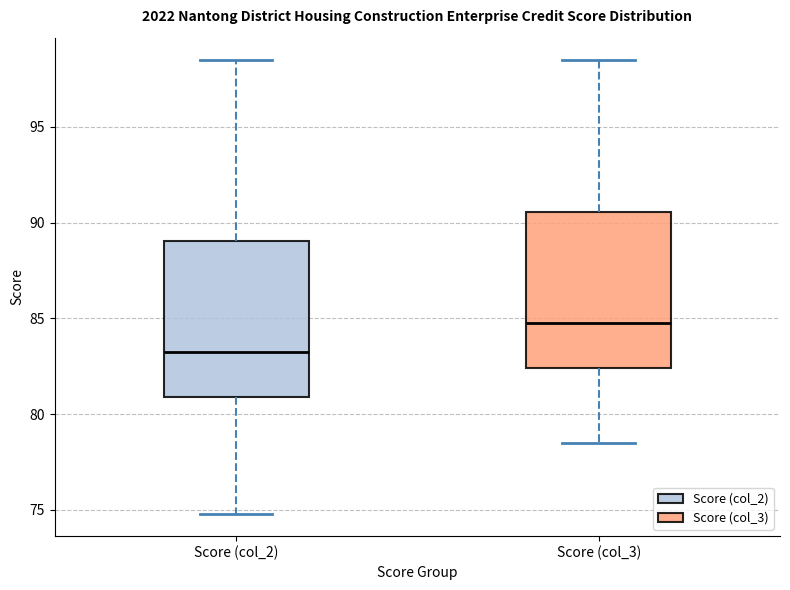

Reading left to right, transcribe this box plot: for each box, give where its median line is, the range the box spans, and where its two whiskers end, as read against the y-axis. The values are not printed on the chart, so give them approximately, as read against the axis.

Score (col_2): median 83.5, box 81.0 to 89.0, whiskers 75.0 to 98.5
Score (col_3): median 85.0, box 82.5 to 90.5, whiskers 78.5 to 98.5